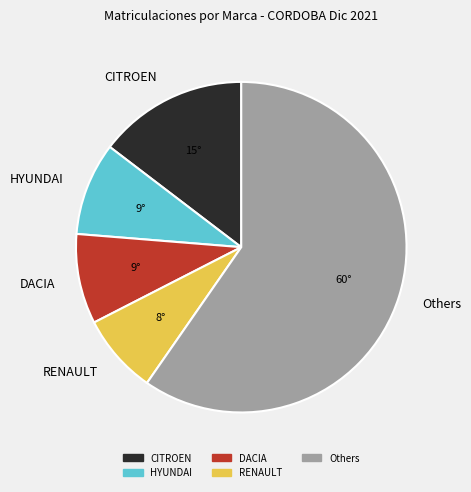

How many slices are in this pie chart?

5